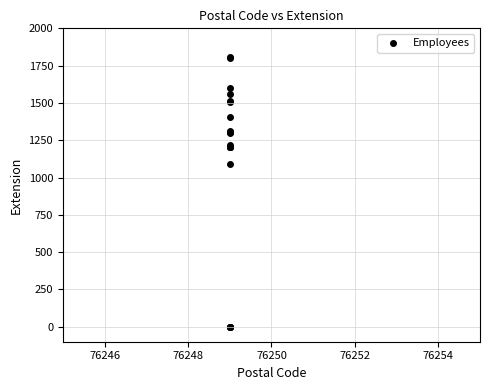

What Y value in the scatter plot is closest to 902?

1090